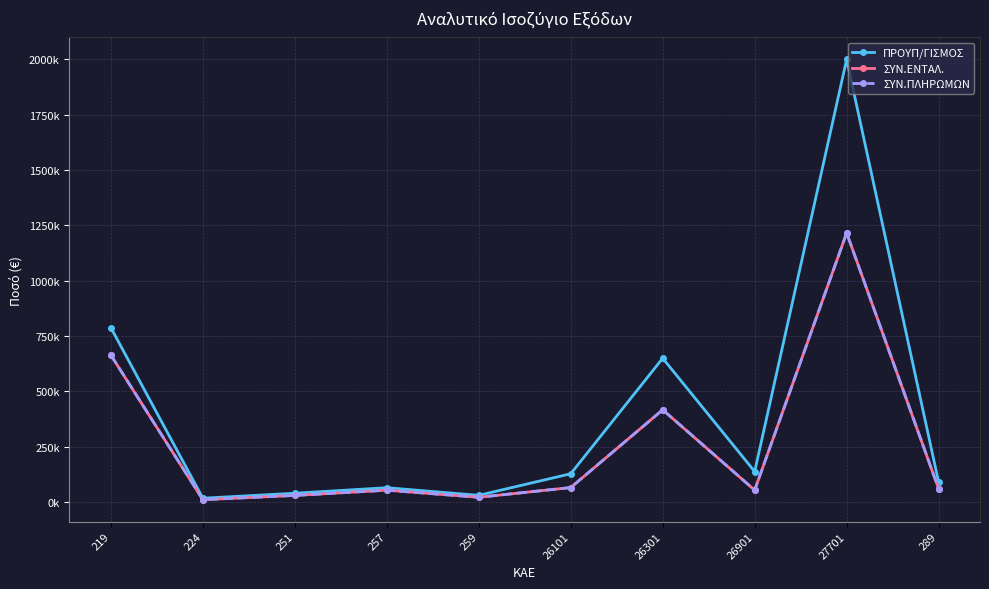

At which category does ΣΥΝ.ΕΝΤΑΛ. reach its first local peak?

257